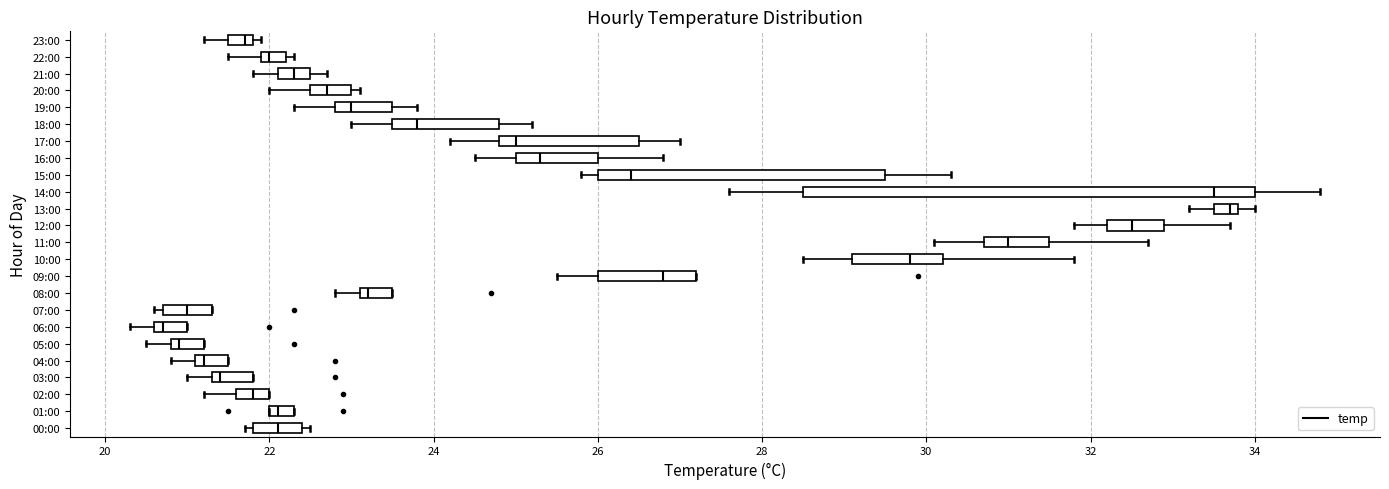

Where is the right edge of the box for 16:00 on the x-axis? The values are not printed on the chart, so give them approximately, as read against the axis.

26.0